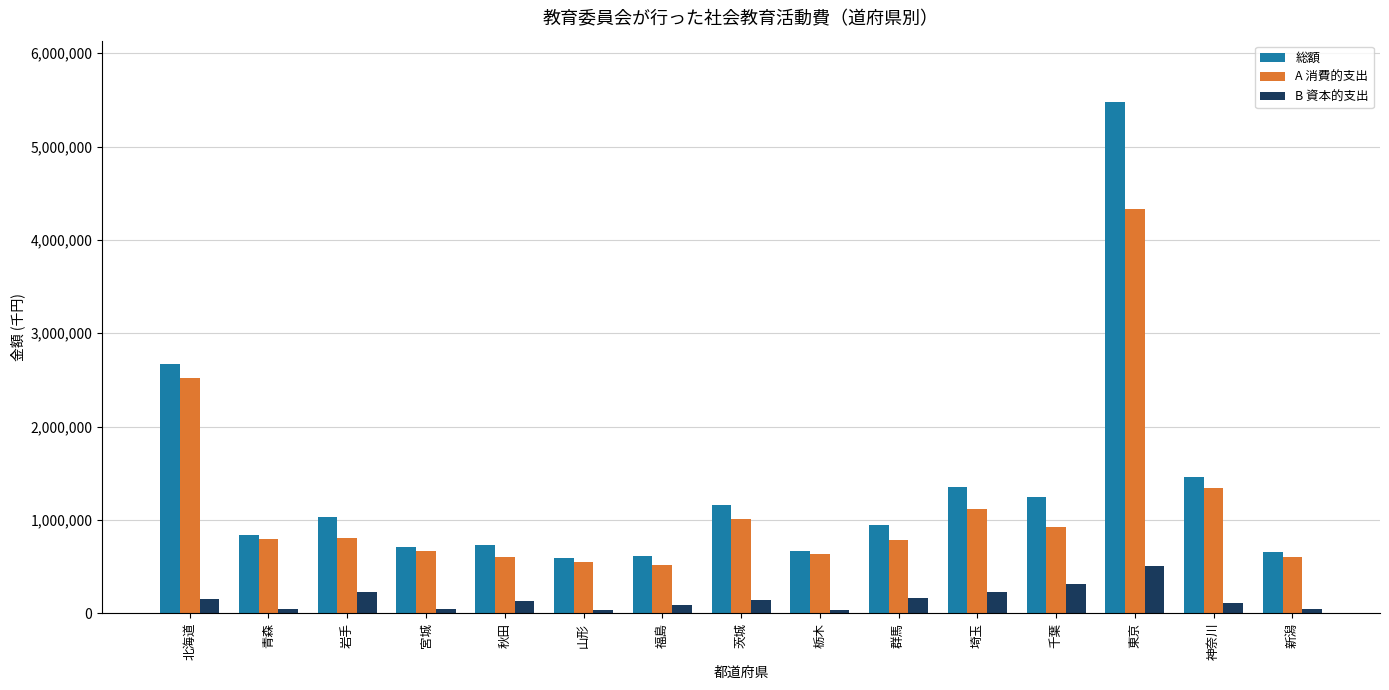

At how many categories does at least one series exceed 1629233?

2